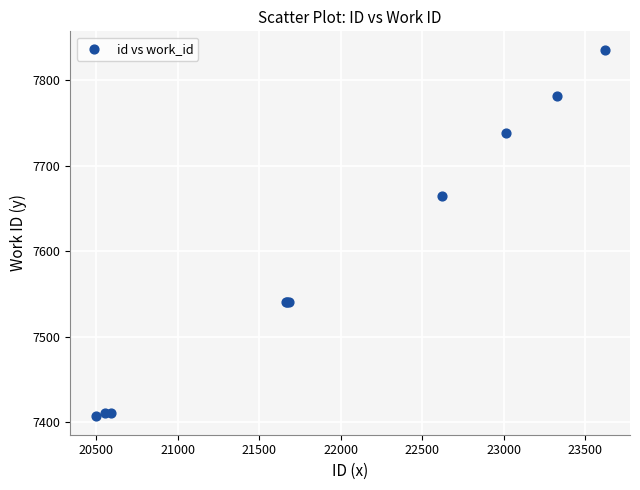

What Y value in the scatter plot is closest to 7621?

7665